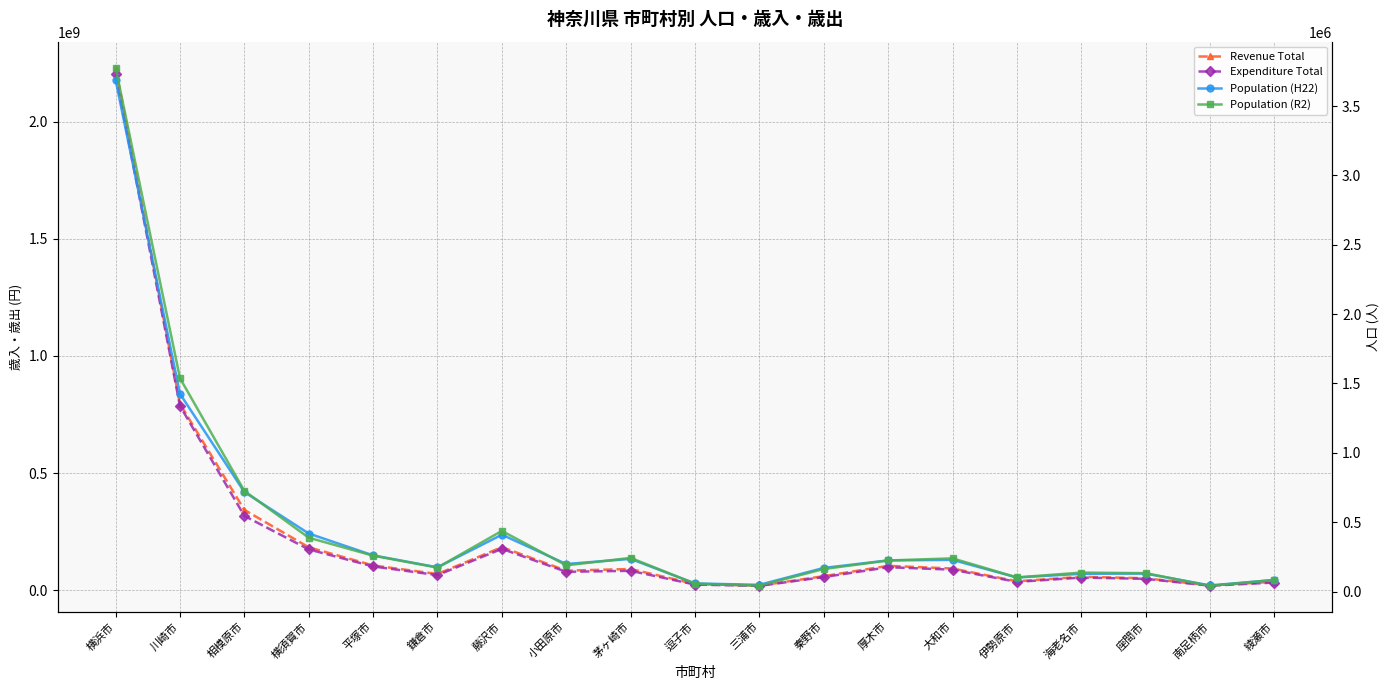

Which series has the largest range (max minus min)?

Revenue Total